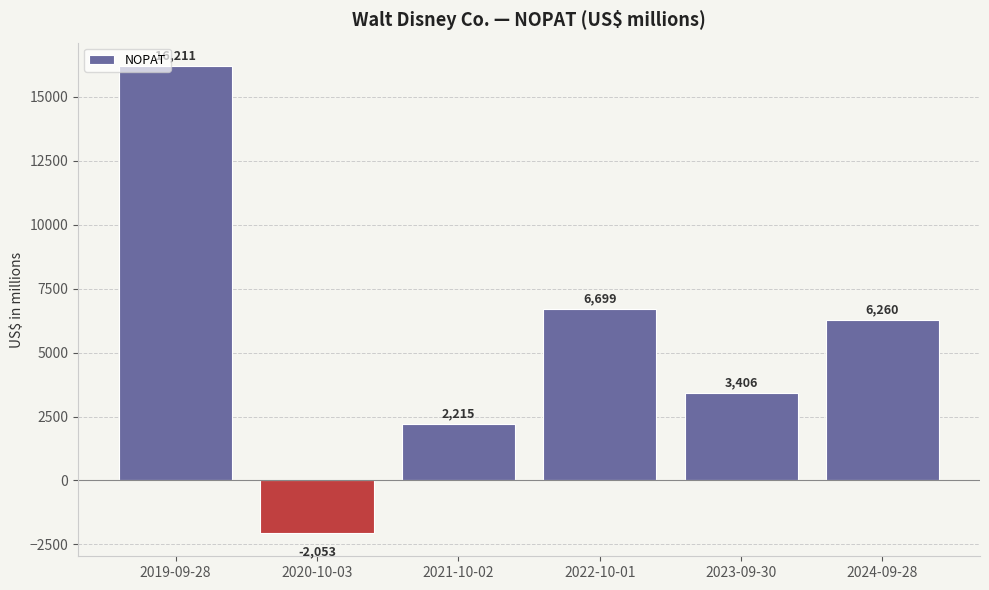

Does the chart contain stacked bars?

No